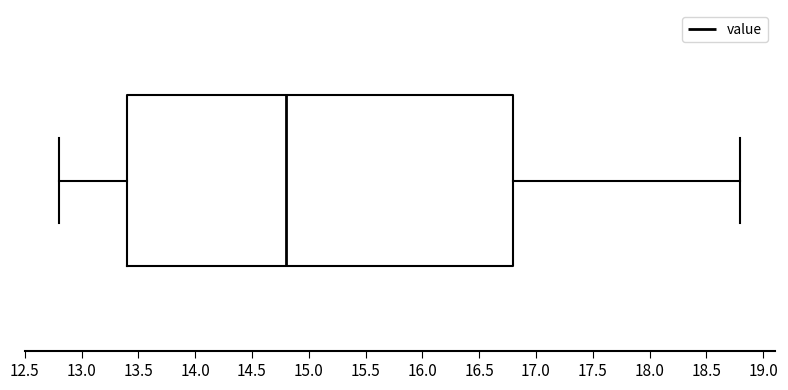

Read this box plot against the x-axis: the position of the median line, the range covered by the box, and the ends of both whiskers. The values are not printed on the chart, so give them approximately, as read against the axis.

median 14.8, box 13.4 to 16.8, whiskers 12.8 to 18.8